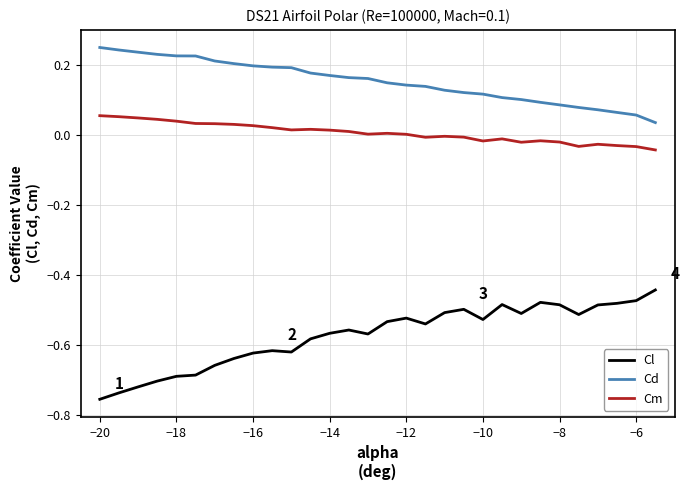

Which series has the widest spread of values?

Cl